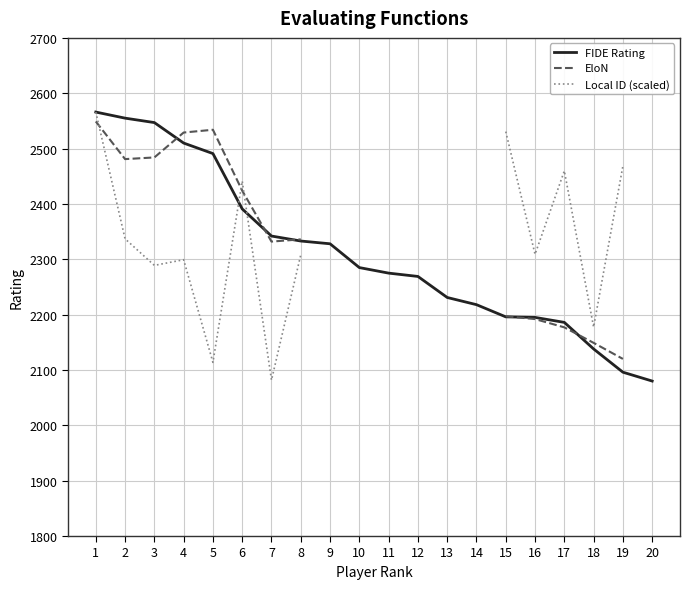

What is the minimum value for EloN?

2120.0